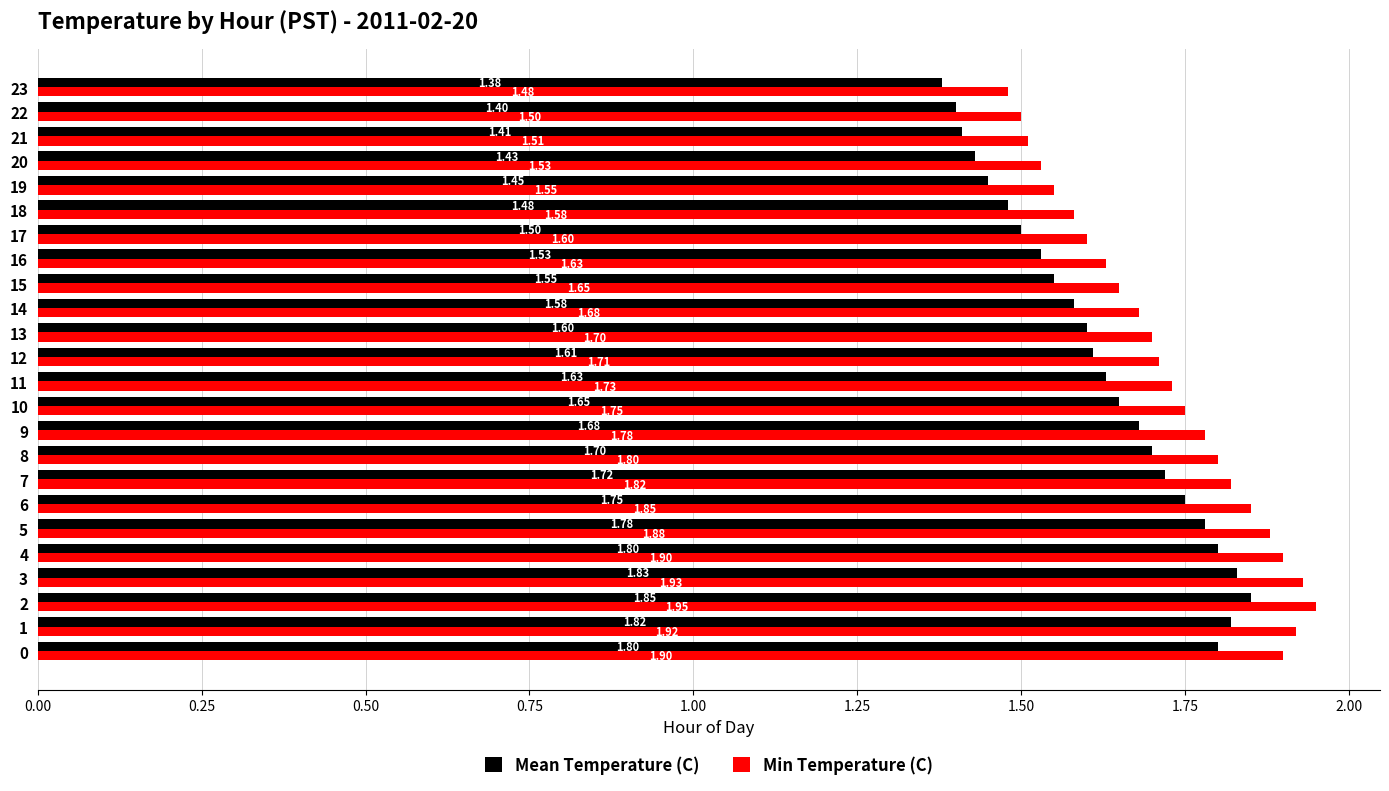

True or false: Mean Temperature (C) has a value of 1.4 at 20.

True